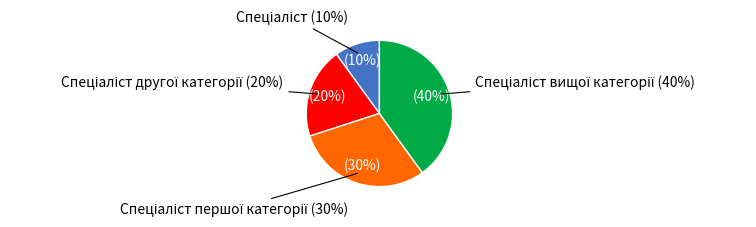

To the nearest percent, what is the difference between the Спеціаліст другої категорії and Спеціаліст першої категорії slice percentages?

10%